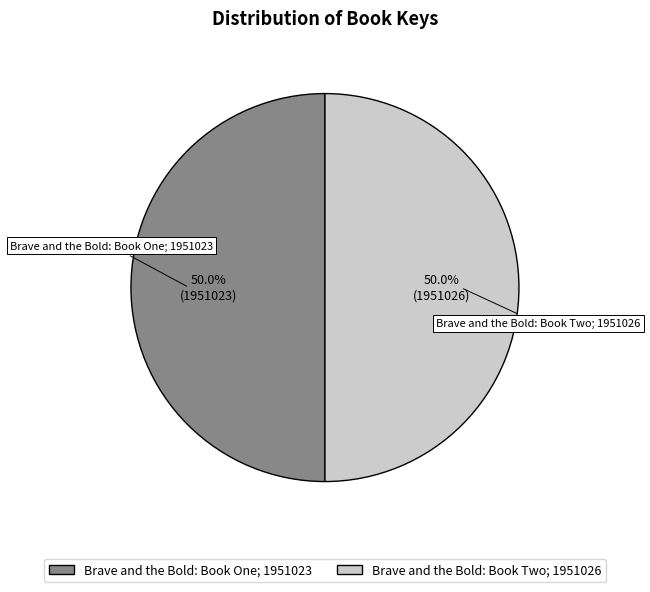

What percentage is NOT represented by Brave and the Bold: Book One; 1951023?

50.0%